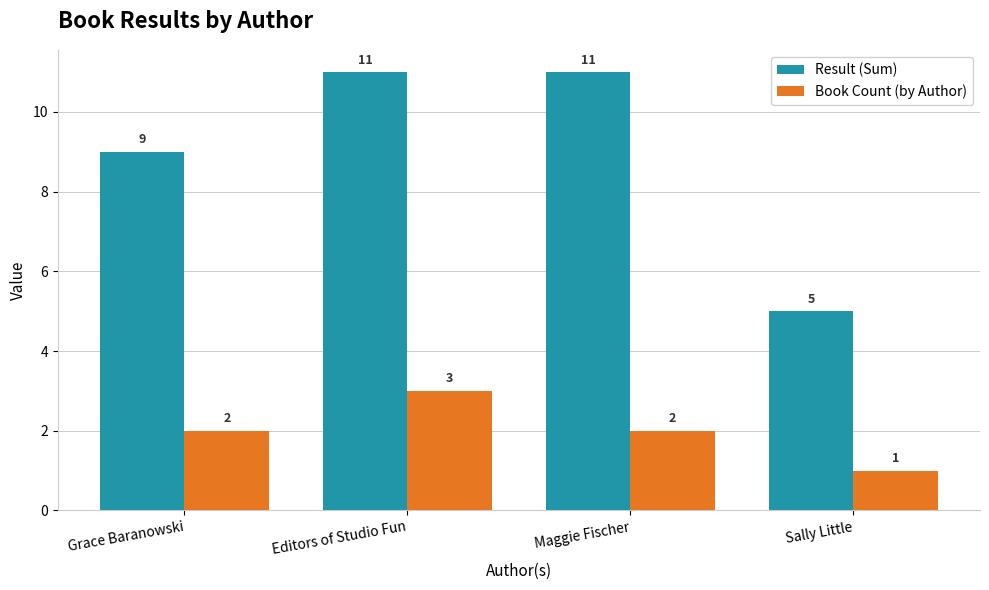

At which category is the sum across all series the highest?

Editors of Studio Fun